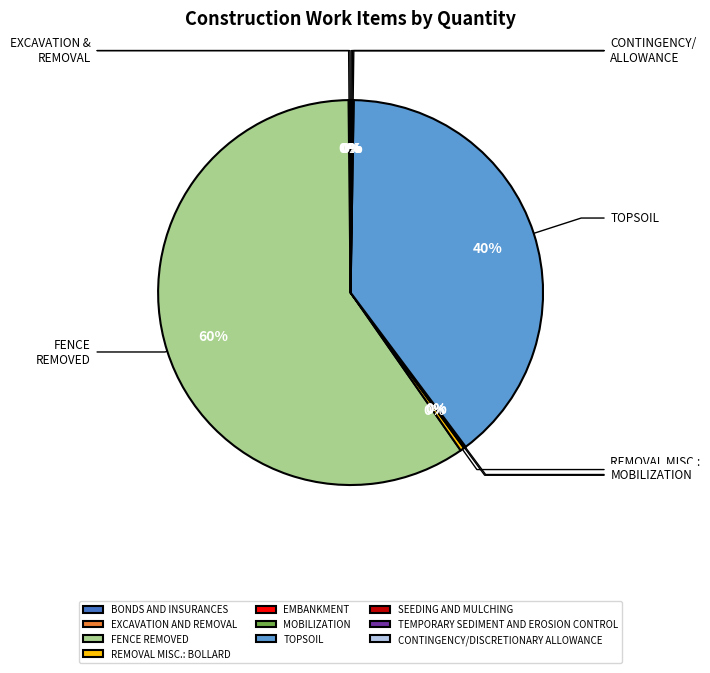

How many slices are in this pie chart?

10